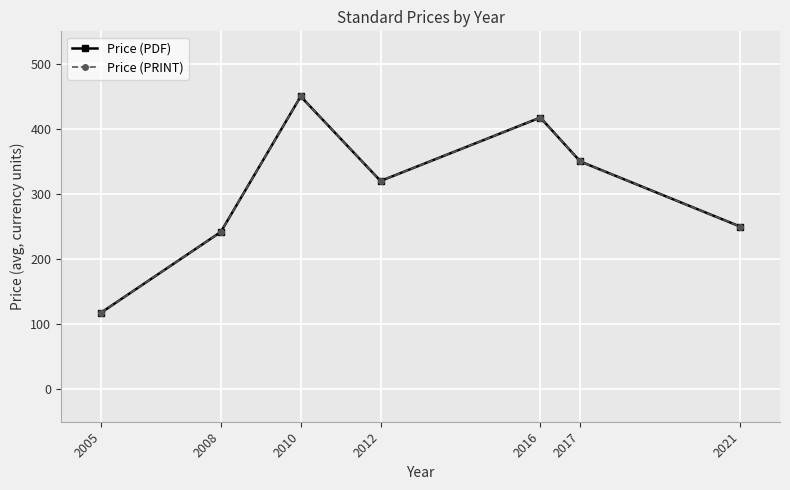

Is this an area chart (filled region under the line)?

No